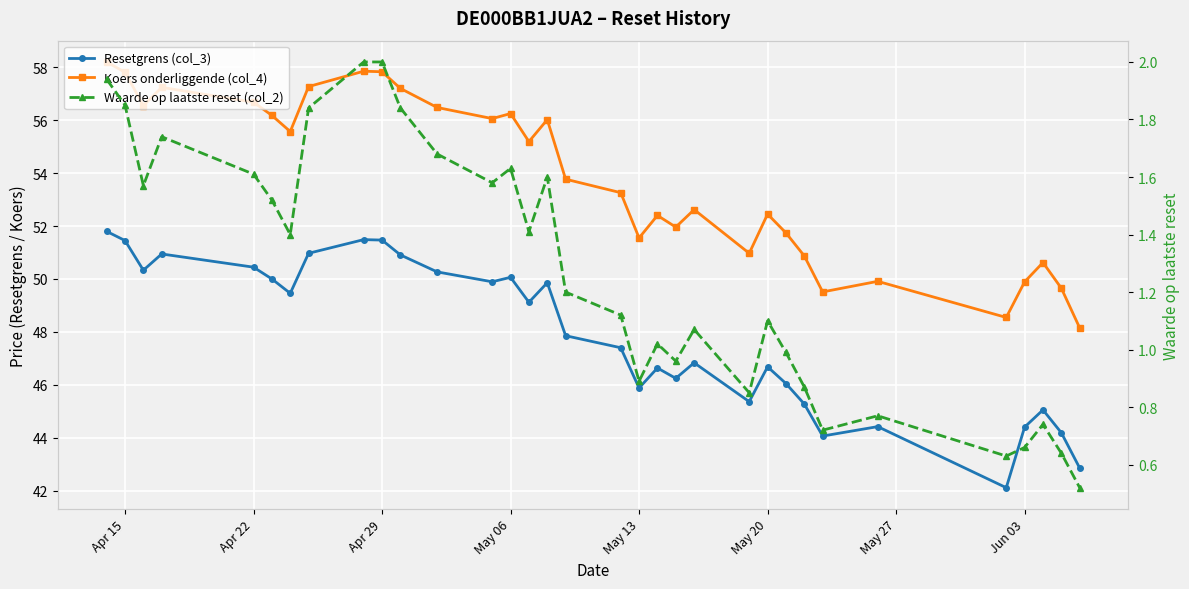

What is the average value of the Waarde op laatste reset (col_2) series?

1.3